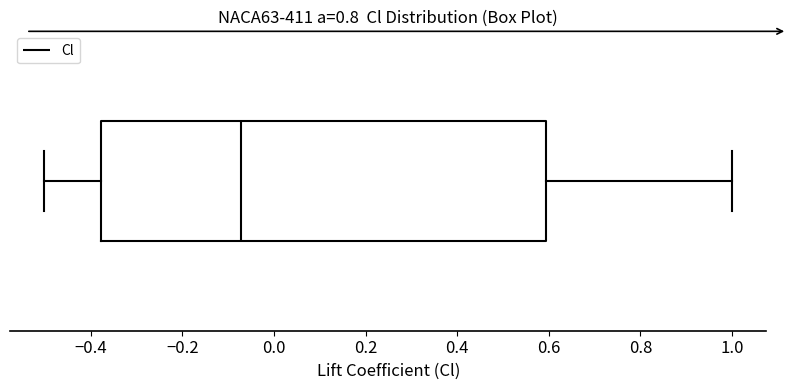

Where does the median line of the box sit on the x-axis? The values are not printed on the chart, so give them approximately, as read against the axis.

-0.08